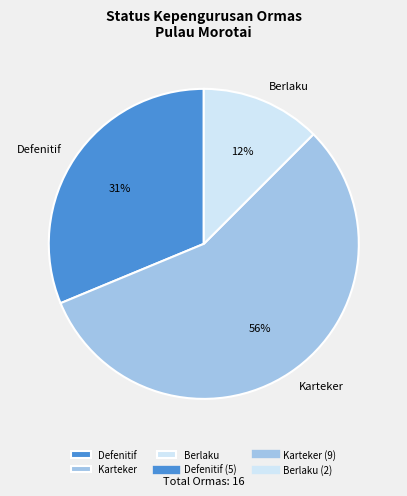

How many slices are in this pie chart?

3